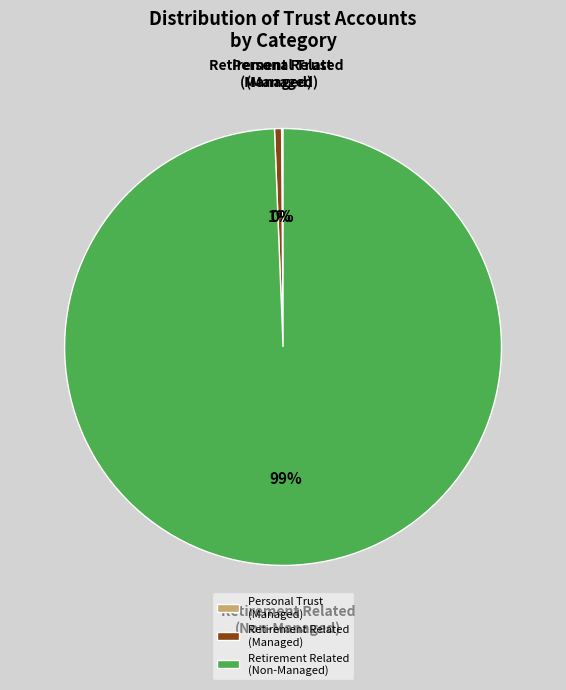

What is the majority slice?

Retirement Related (Non-Managed)